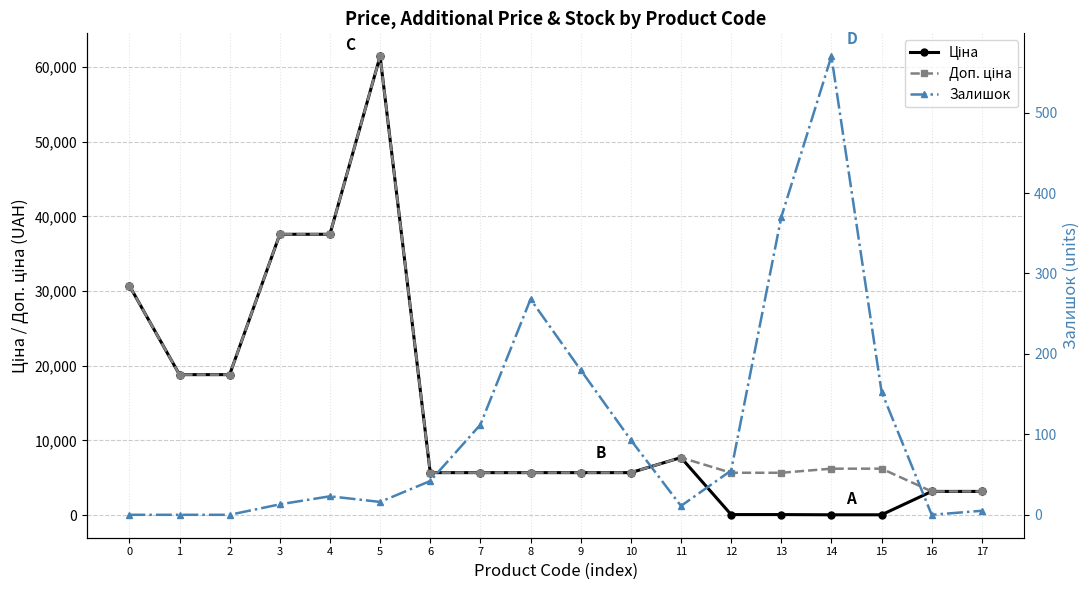

Between which two adjacent categories do Залишок and Ціна first intersect?

12 and 13